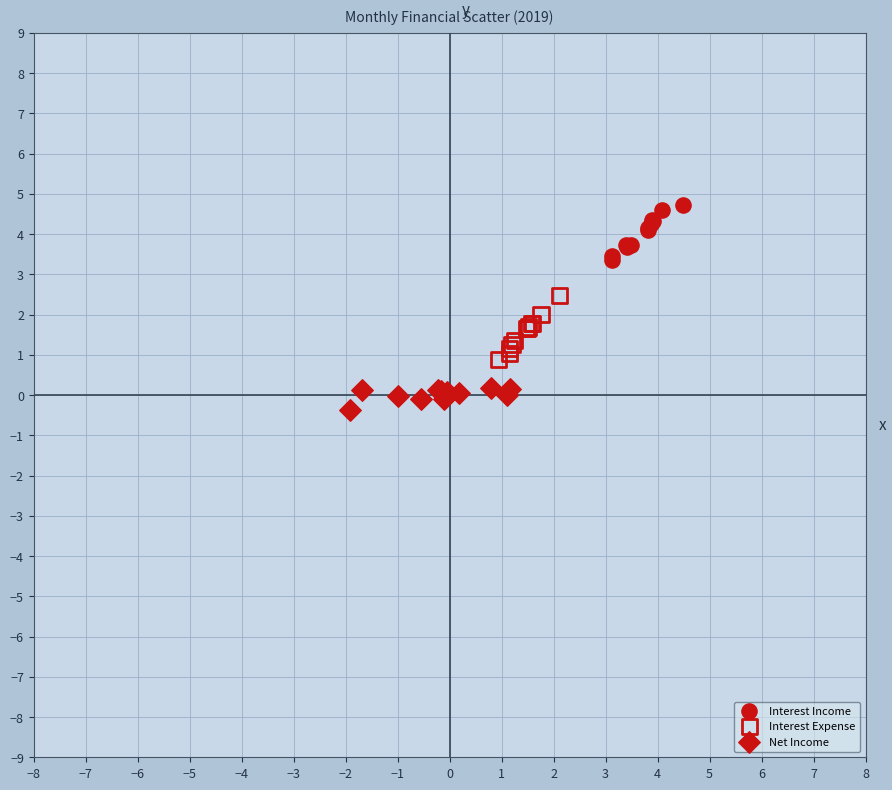

Which series reaches the maximum Y coordinate?

Interest Income